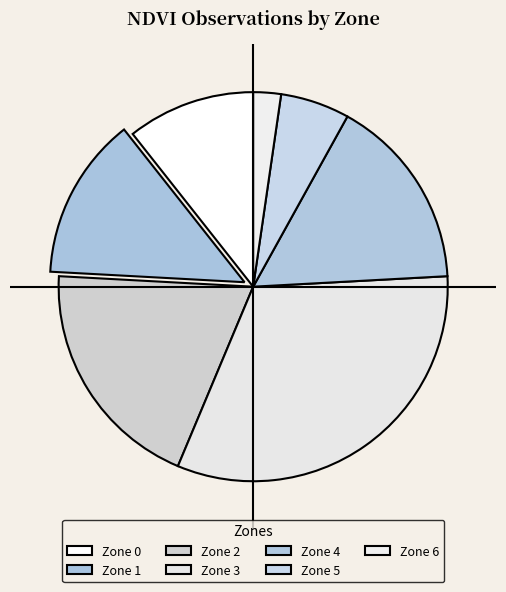

How many segments does this pie chart have?

7